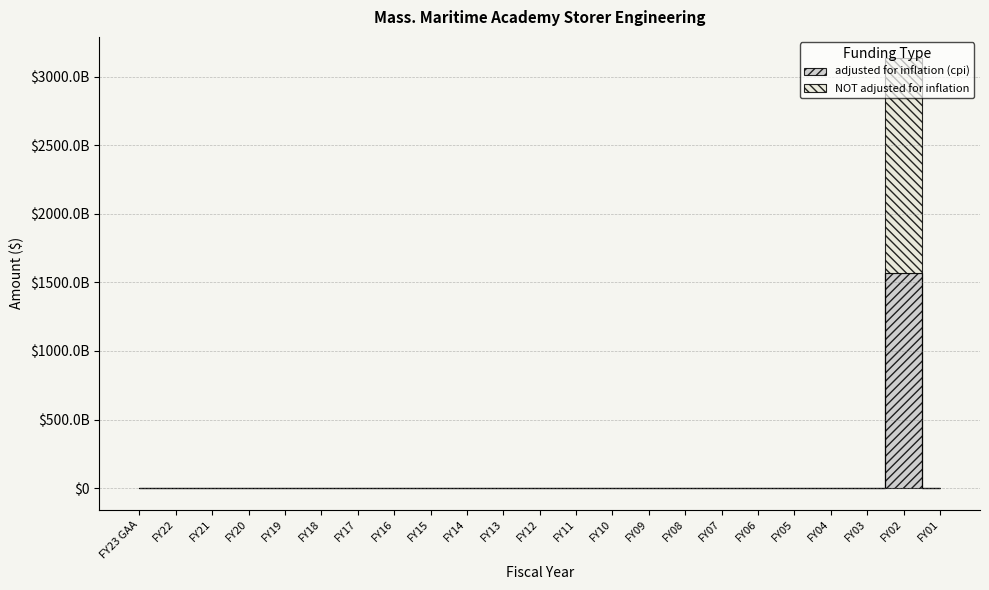

Is it true that adjusted for inflation (cpi) equals -1094051744609 at FY10?

False